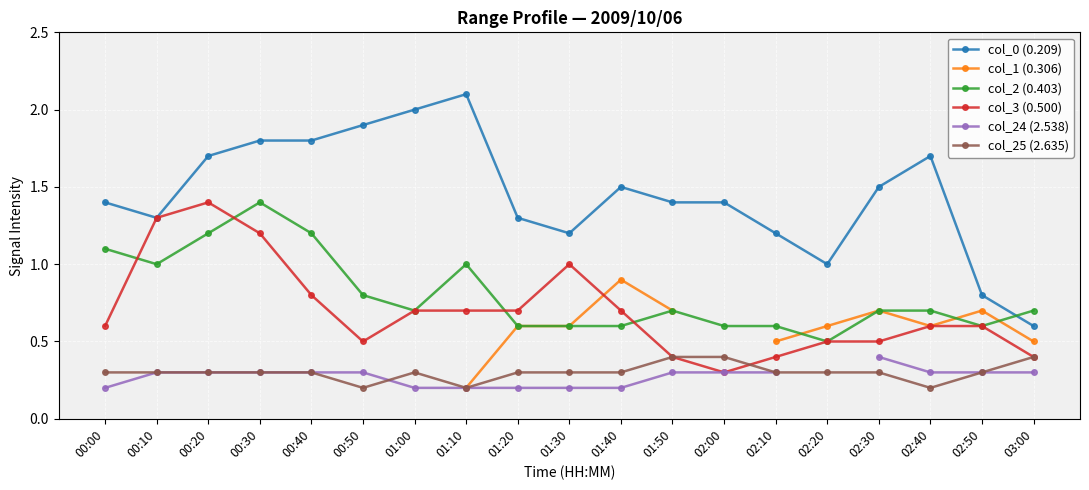

What is the maximum value for col_2 (0.403)?

1.4